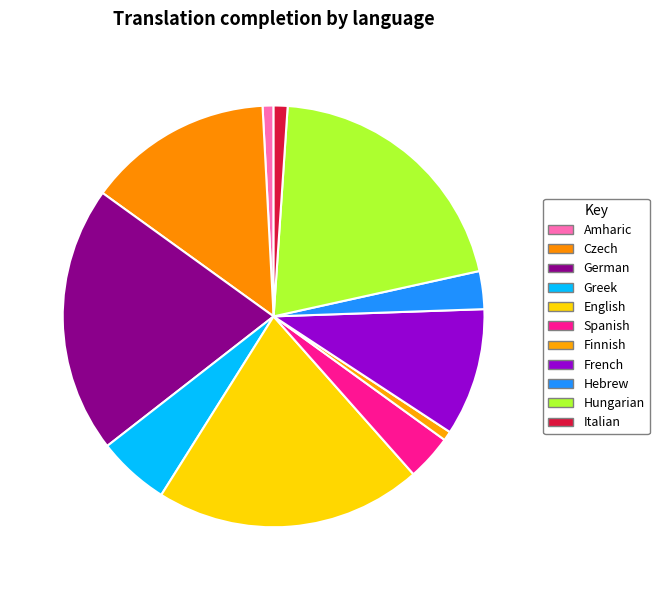

What is the change in value from German to Spanish?

-82.9